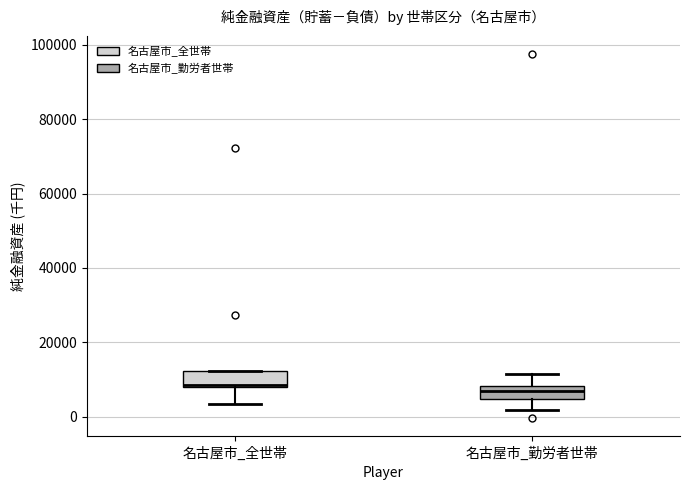

Where does the median line of the box for 名古屋市_勤労者世帯 sit on the y-axis? The values are not printed on the chart, so give them approximately, as read against the axis.

6000